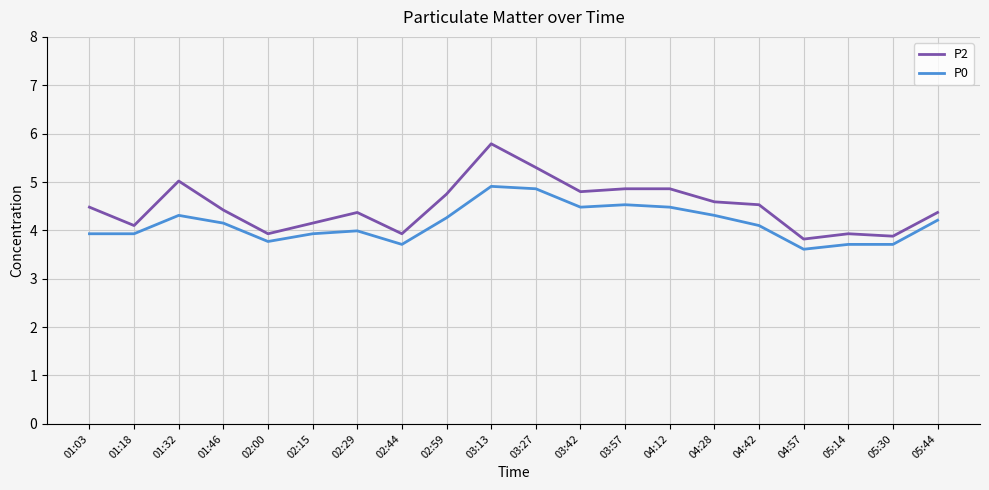

True or false: P2 and P0 cross at least once.

False